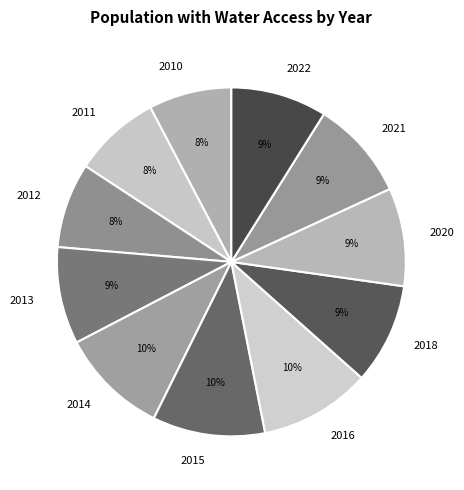

To the nearest percent, what is the difference between the 2013 and 2010 slice percentages?

1%